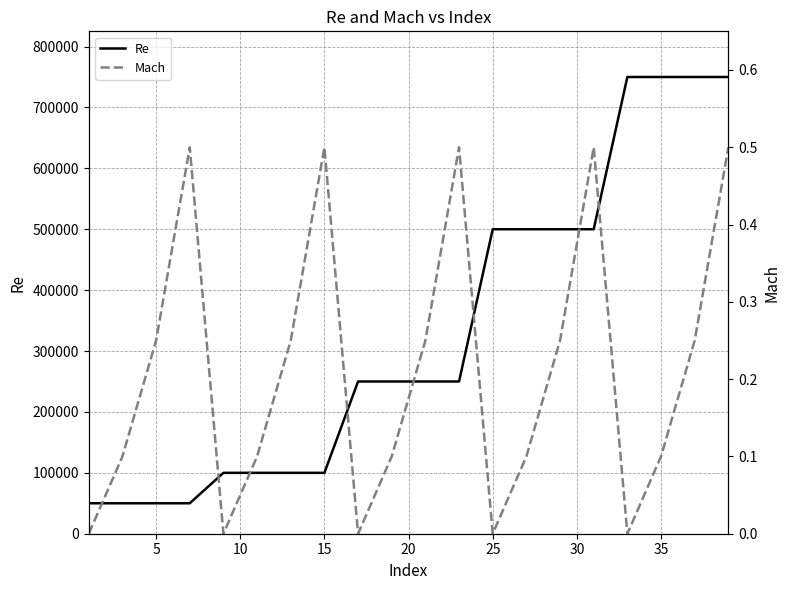

At which label is Re closest to 400000?

12